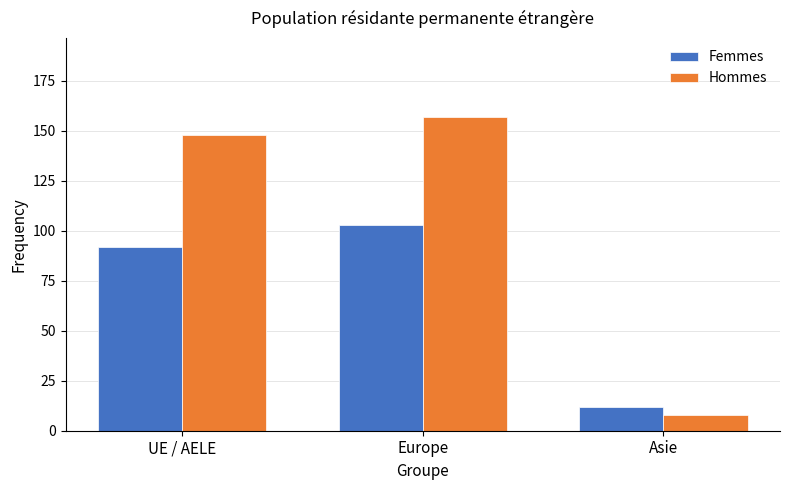

What is the spread (max minus min) of values at Asie?

4